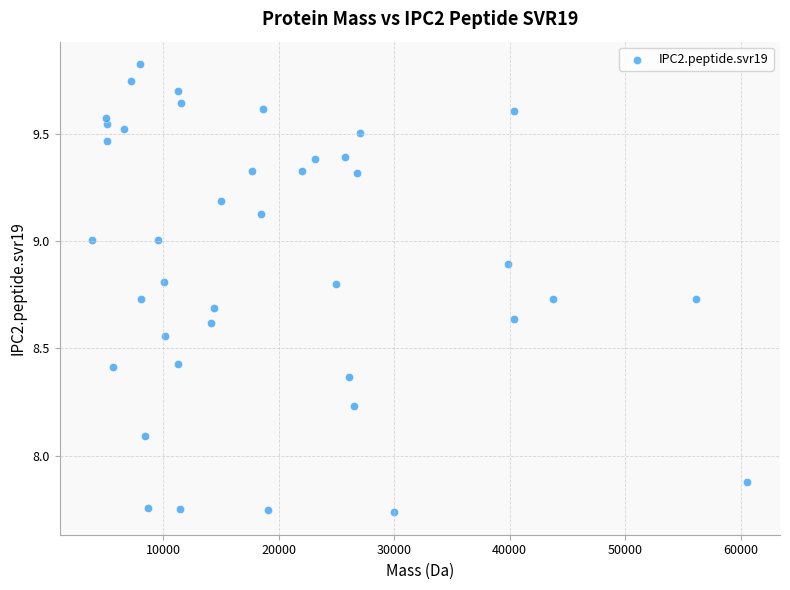

What is the range of X values (max minus min)?

56694.0